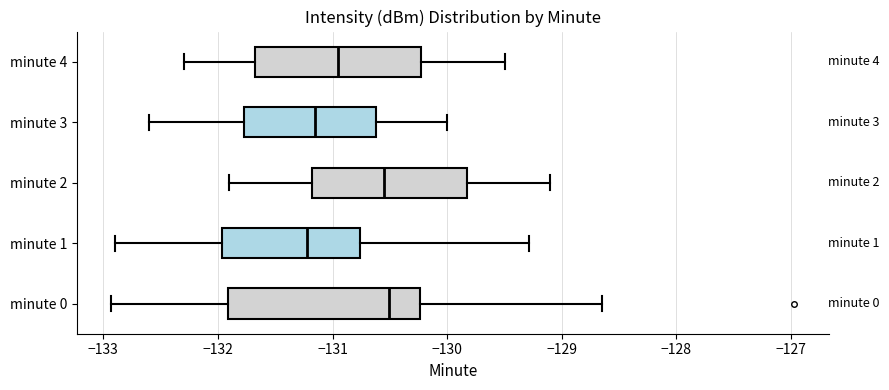

Reading bottom to top, transcribe this box plot: for each box, give where its median line is, the range the box spans, and where its two whiskers end, as read against the x-axis. The values are not printed on the chart, so give them approximately, as read against the axis.

minute 0: median -130.5, box -131.9 to -130.2, whiskers -132.9 to -128.6
minute 1: median -131.2, box -132.0 to -130.8, whiskers -132.9 to -129.3
minute 2: median -130.5, box -131.2 to -129.8, whiskers -131.9 to -129.1
minute 3: median -131.1, box -131.8 to -130.6, whiskers -132.6 to -130.0
minute 4: median -130.9, box -131.7 to -130.2, whiskers -132.3 to -129.5